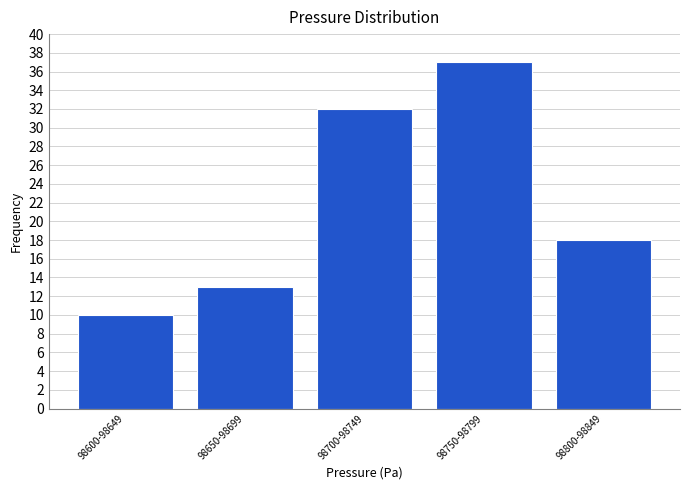

Reading left to right, list all the values displayed in this chart.

10	13	32	37	18